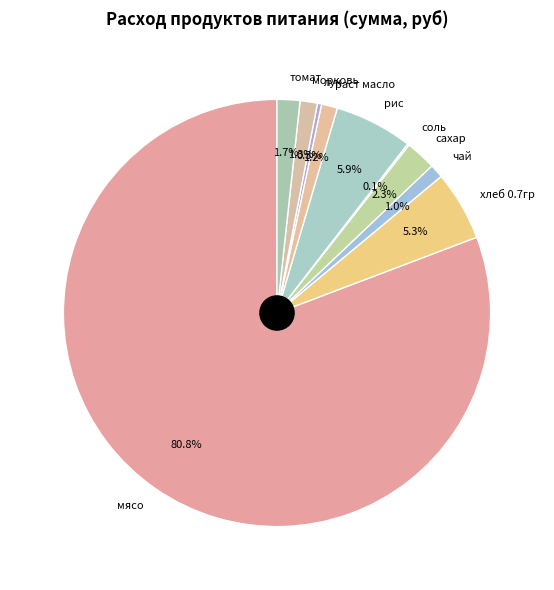

Is there any slice that represents more than half of the pie?

Yes